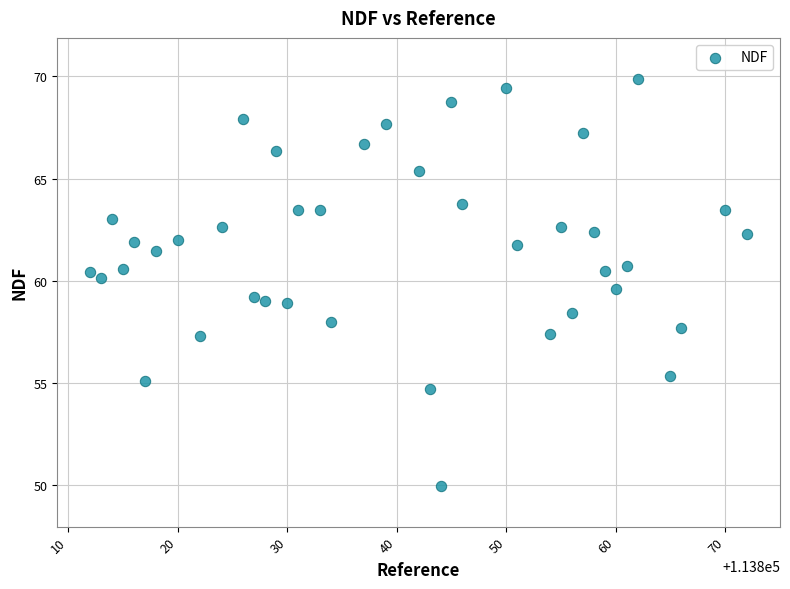

What is the range of X values (max minus min)?

60.0